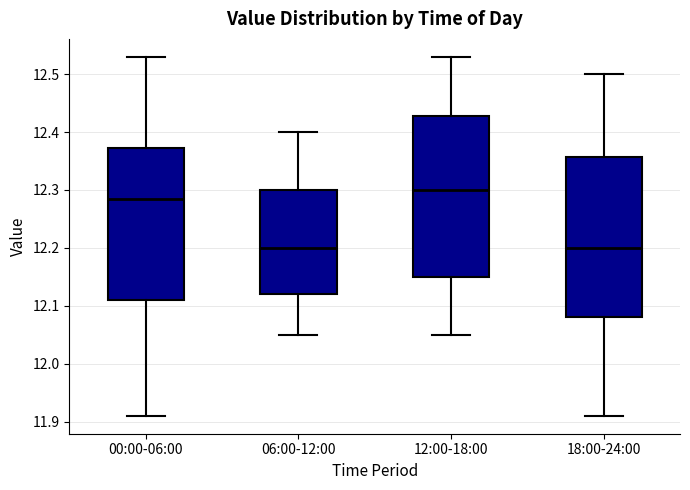

Reading left to right, read every box against the y-axis: the position of its median line, the range the box covers, and the ends of its whiskers. The values are not printed on the chart, so give them approximately, as read against the axis.

00:00-06:00: median 12.29, box 12.11 to 12.37, whiskers 11.91 to 12.53
06:00-12:00: median 12.20, box 12.12 to 12.30, whiskers 12.05 to 12.40
12:00-18:00: median 12.30, box 12.15 to 12.43, whiskers 12.05 to 12.53
18:00-24:00: median 12.20, box 12.08 to 12.36, whiskers 11.91 to 12.50